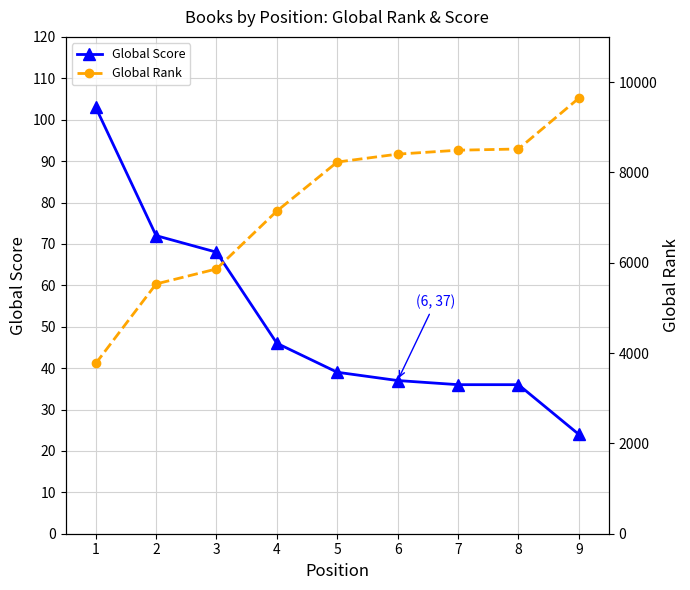

Reading left to right, what are all the values shown in this chart?

Global Score: 103	72	68	46	39	37	36	36	24
Global Rank: 3769	5530	5862	7144	8229	8404	8491	8518	9642